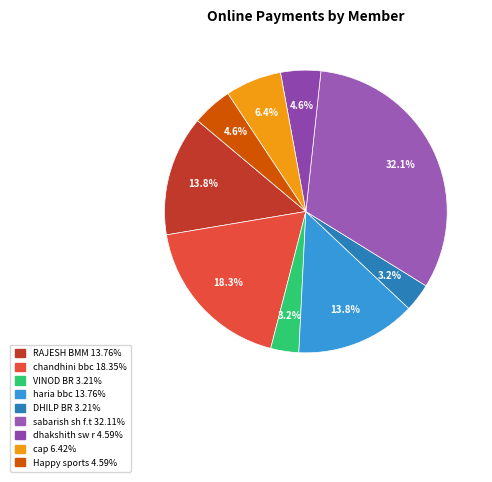

Count the number of slices in the pie.

9